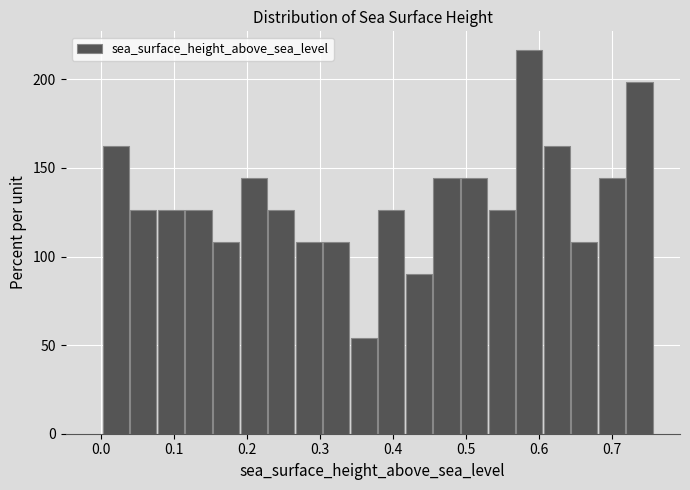

Read against the x-axis, roughly where is the centre of the tallest bar?

0.59